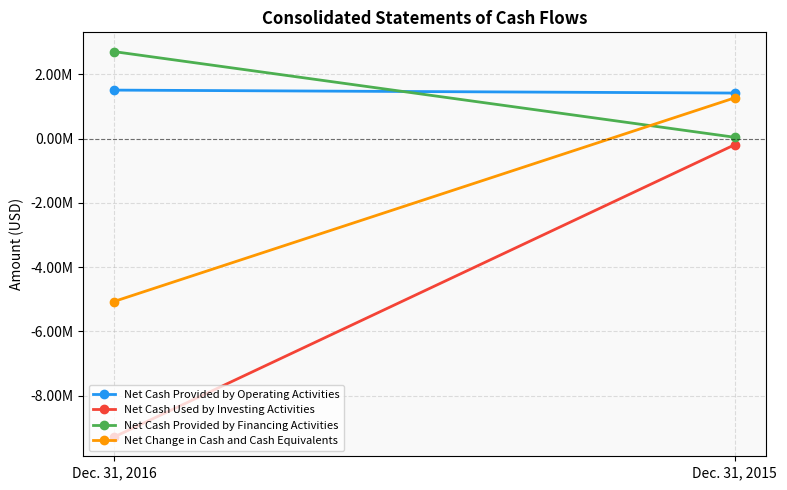

Which has a higher value, Dec. 31, 2016 or Dec. 31, 2015?

Dec. 31, 2016